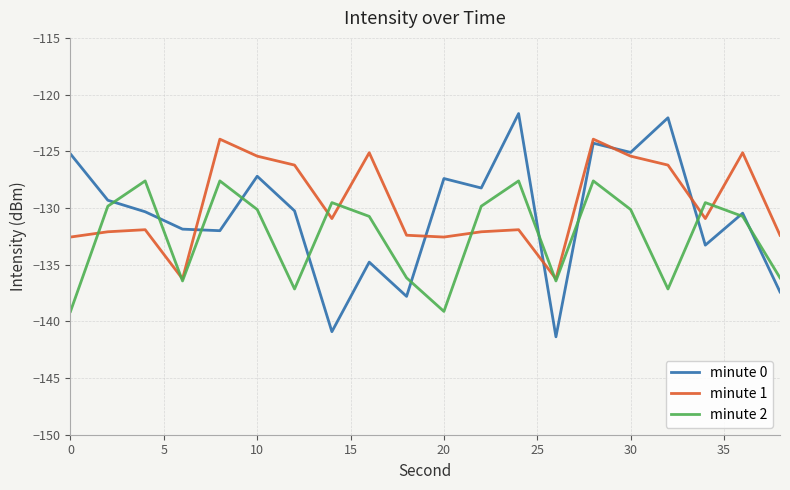

List the series in order of their peak value, lowest first.

minute 2, minute 1, minute 0